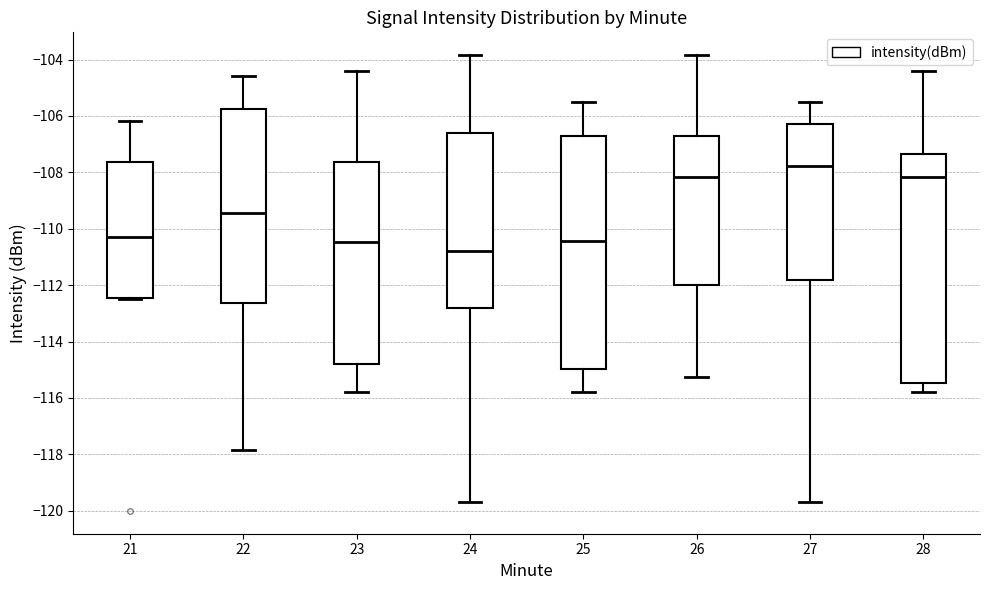

Which box has the highest median line?

27